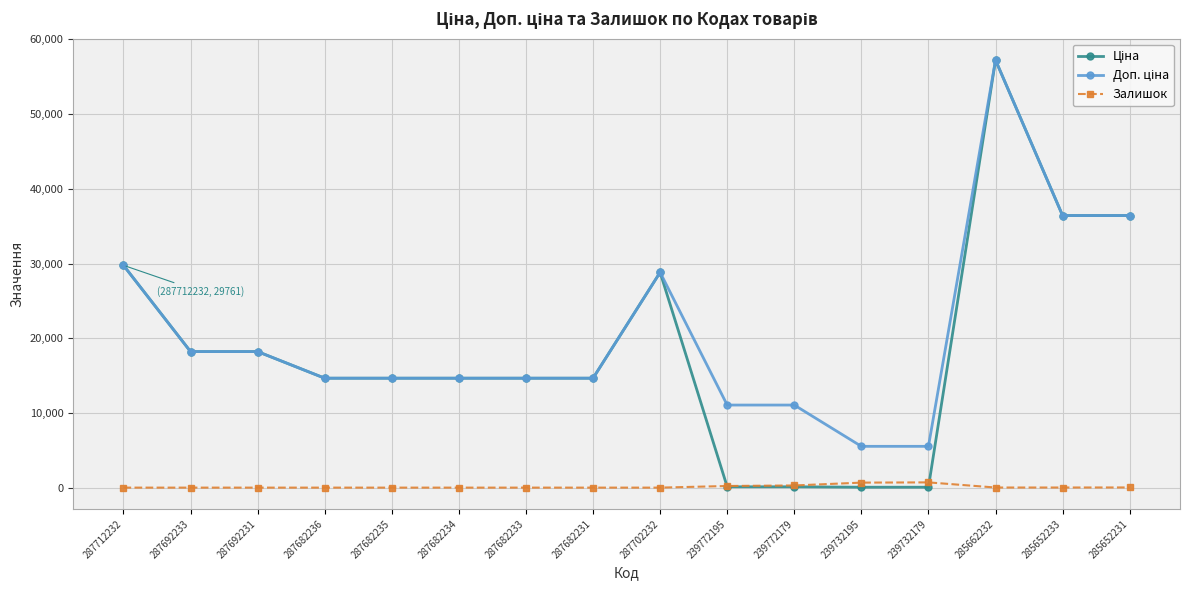

What is the maximum value shown in the chart?

57235.5